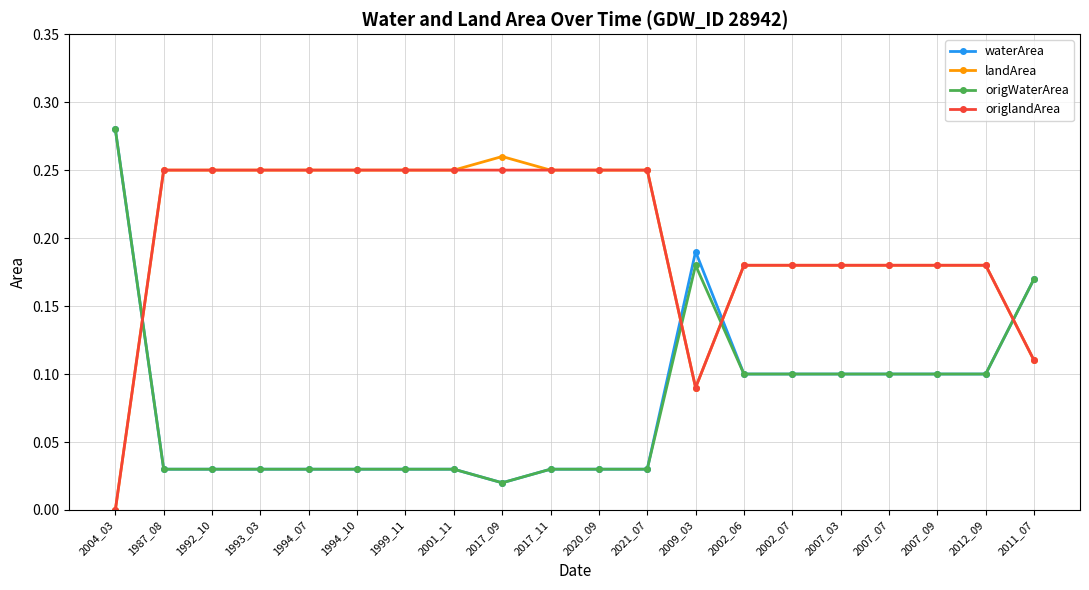

Which series ends up on top after the final intersection of waterArea and landArea?

waterArea